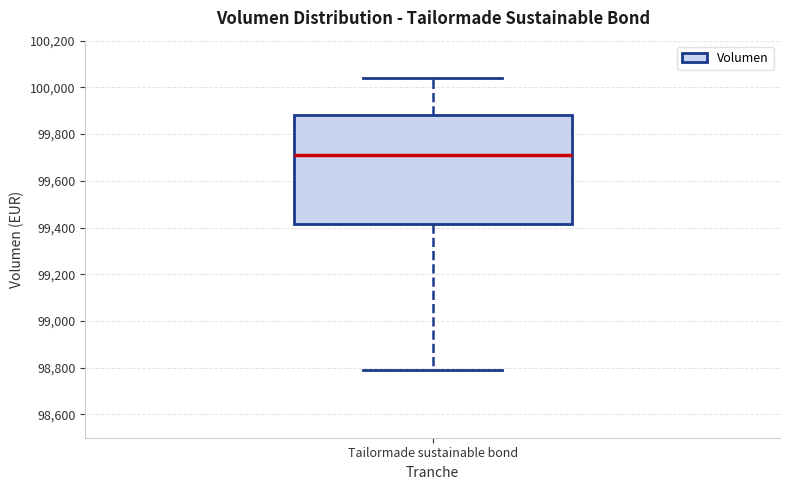

Where does the lower whisker of the box for Tailormade sustainable bond end on the y-axis? The values are not printed on the chart, so give them approximately, as read against the axis.

98780